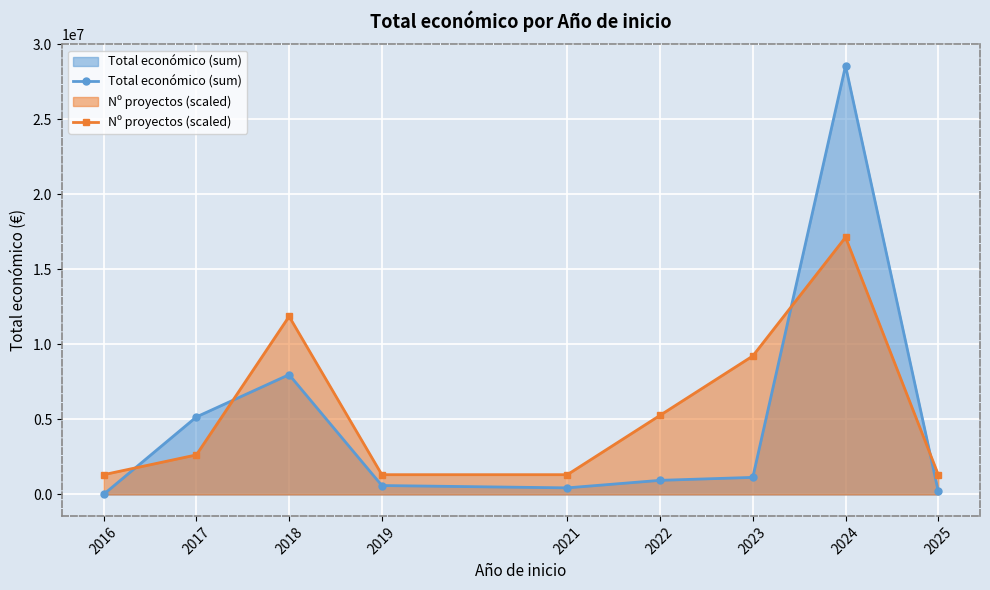

How many series are shown in this chart?

2